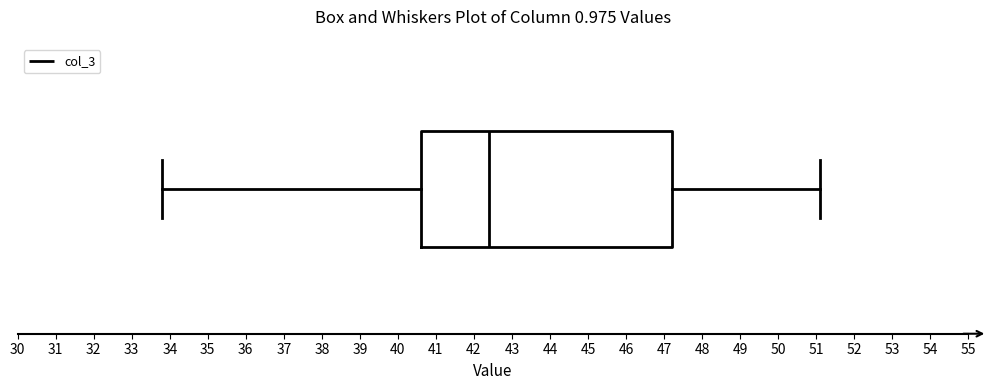

Transcribe this box plot: give where the median line is, the range the box spans, and where the two whiskers end, as read against the x-axis. The values are not printed on the chart, so give them approximately, as read against the axis.

median 42.4, box 40.6 to 47.2, whiskers 33.8 to 51.1